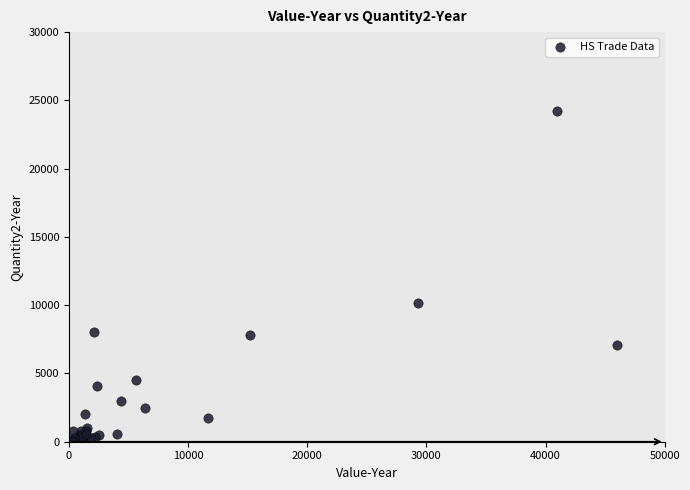

What Y value in the scatter plot is closest to 12127?

10137